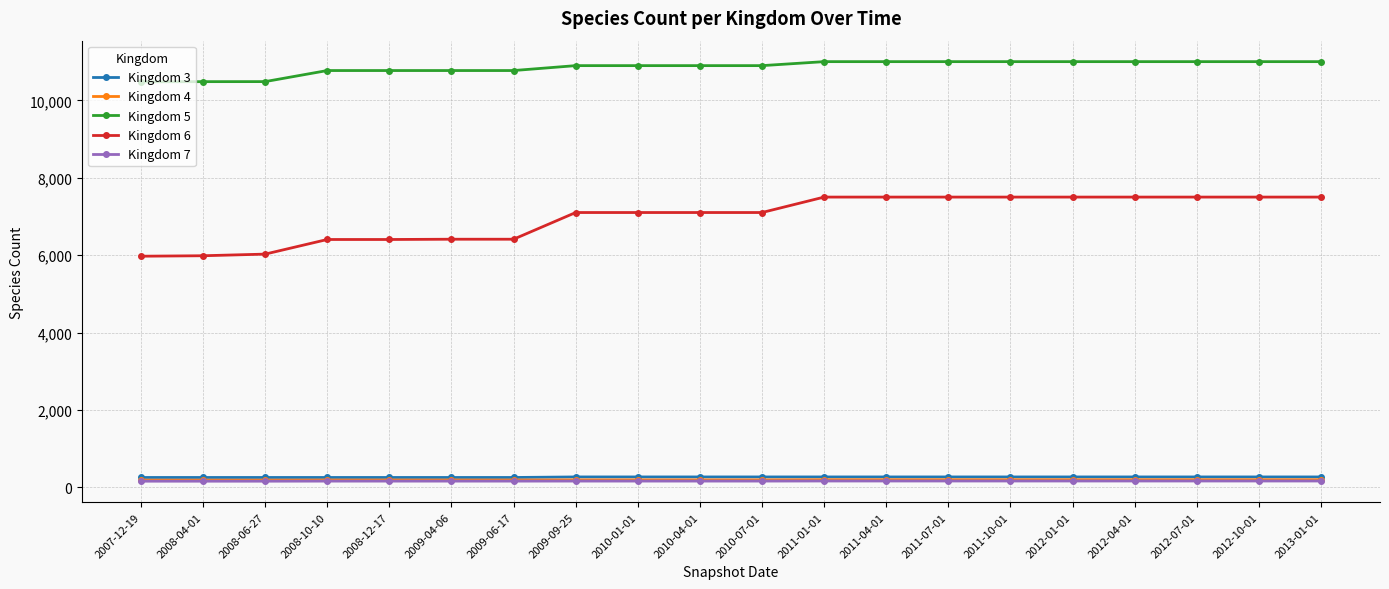

What is the difference between the maximum and minimum values in the Kingdom 6 series?

1528